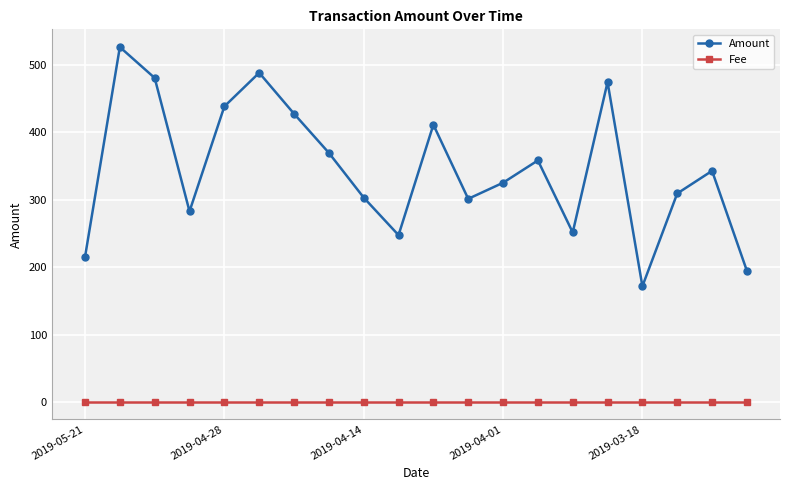

How many lines are shown in the chart?

2